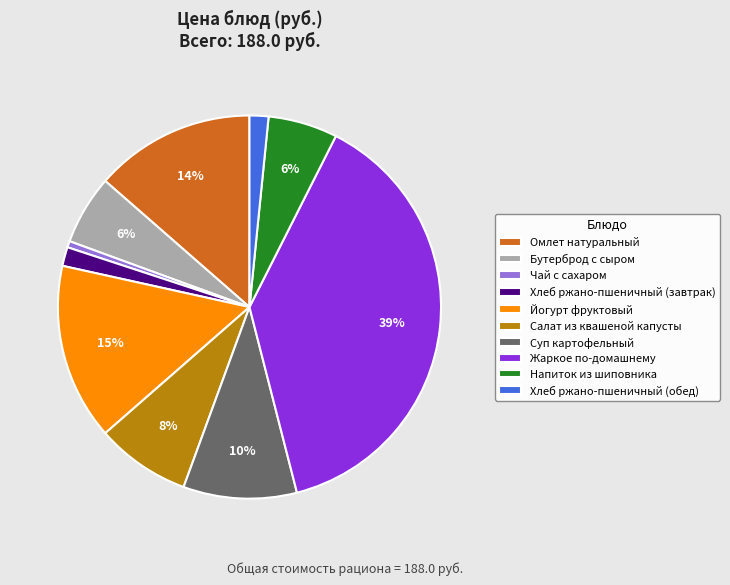

What is the largest slice in the pie chart?

Жаркое по-домашнему